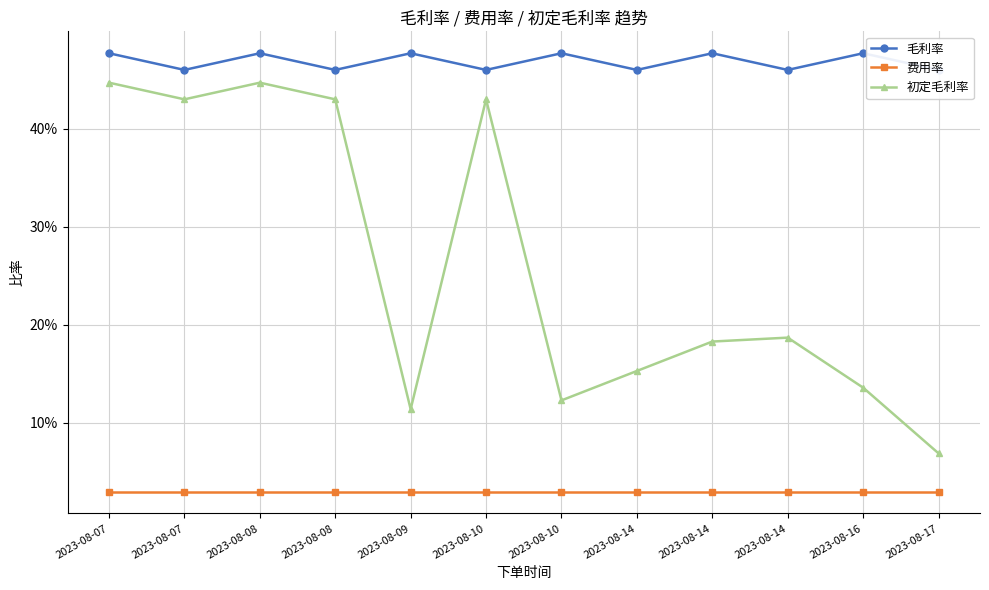

Reading left to right, transcribe all the data shown in this chart.

毛利率: 2023-08-07=0.5	2023-08-07=0.5	2023-08-08=0.5	2023-08-08=0.5	2023-08-09=0.5	2023-08-10=0.5	2023-08-10=0.5	2023-08-14=0.5	2023-08-14=0.5	2023-08-14=0.5	2023-08-16=0.5	2023-08-17=0.5
费用率: 2023-08-07=0.0	2023-08-07=0.0	2023-08-08=0.0	2023-08-08=0.0	2023-08-09=0.0	2023-08-10=0.0	2023-08-10=0.0	2023-08-14=0.0	2023-08-14=0.0	2023-08-14=0.0	2023-08-16=0.0	2023-08-17=0.0
初定毛利率: 2023-08-07=0.4	2023-08-07=0.4	2023-08-08=0.4	2023-08-08=0.4	2023-08-09=0.1	2023-08-10=0.4	2023-08-10=0.1	2023-08-14=0.2	2023-08-14=0.2	2023-08-14=0.2	2023-08-16=0.1	2023-08-17=0.1